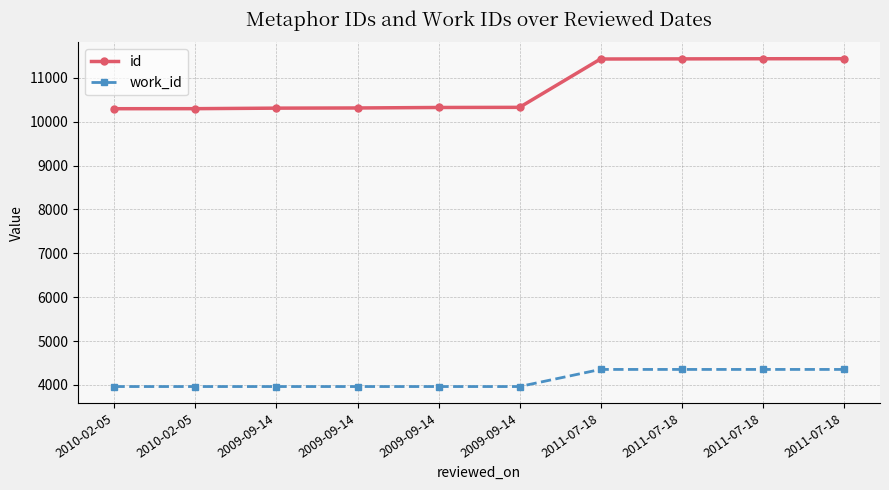

List the series in order of their peak value, lowest first.

work_id, id